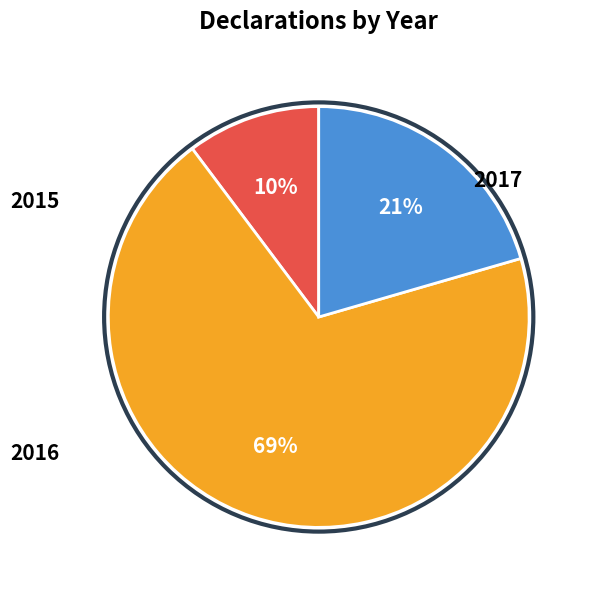

Is there any slice that represents more than half of the pie?

Yes